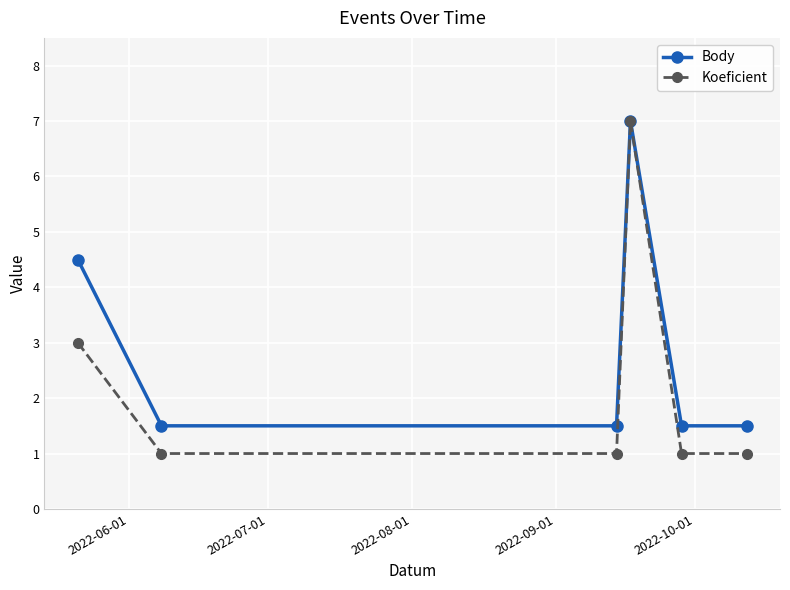

How many interior local peaks does the Body series have?

1